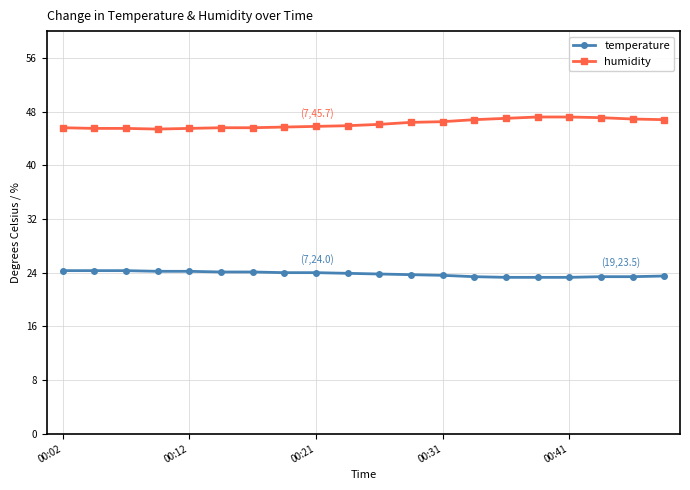

What is the value of the temperature point at the 12th from the left?

23.7